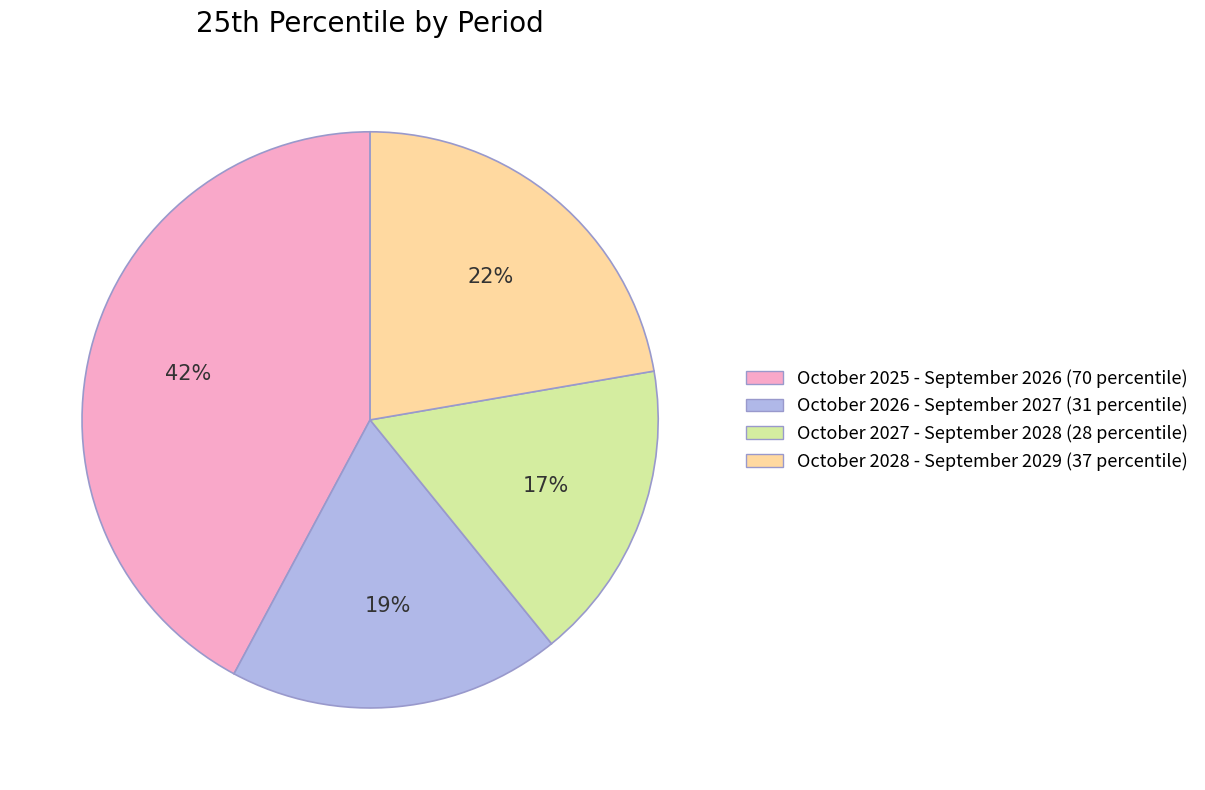

Rank the categories by value from highest to lowest.

October 2025 - September 2026, October 2028 - September 2029, October 2026 - September 2027, October 2027 - September 2028